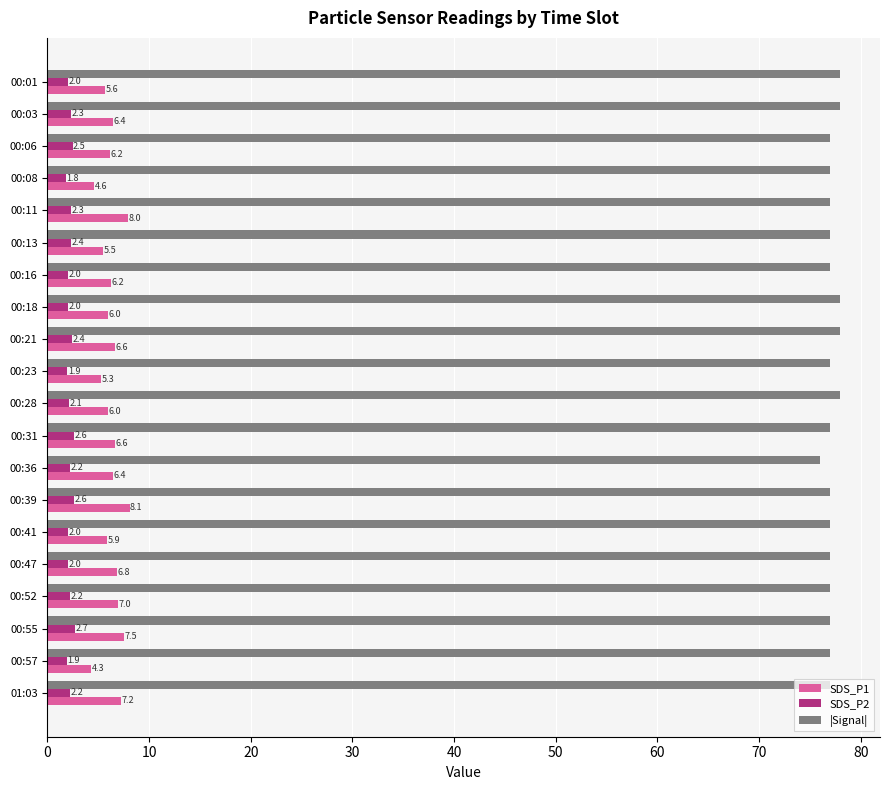

What is the sum of all |Signal| values?

1544.0